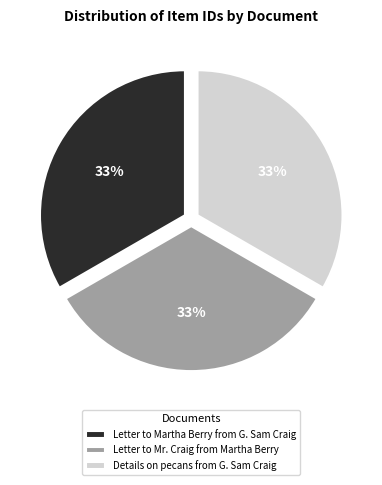

Do Letter to Martha Berry from G. Sam Craig and Letter to Mr. Craig from Martha Berry together represent more than half of the pie?

Yes